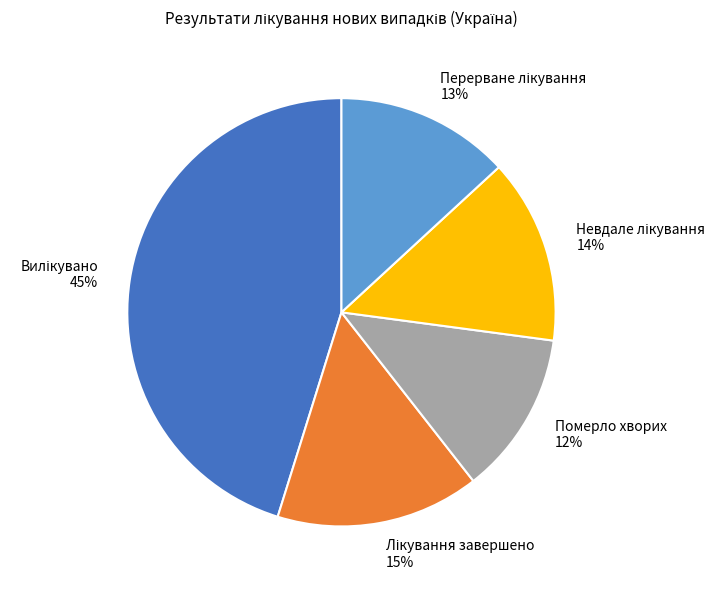

Is it true that Померло хворих is 12% of the pie?

True